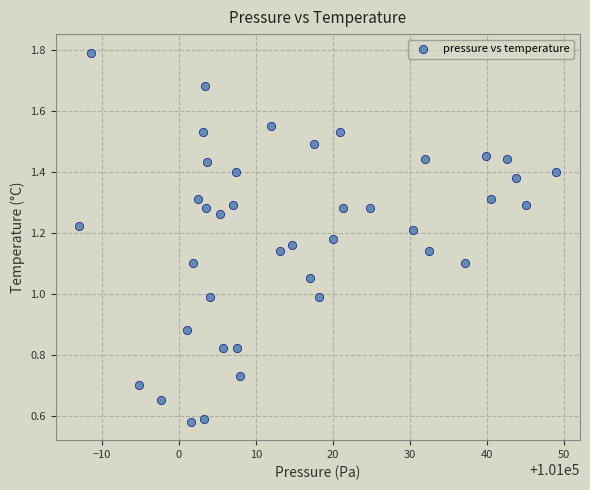

What is the range of X values (max minus min)?

61.8